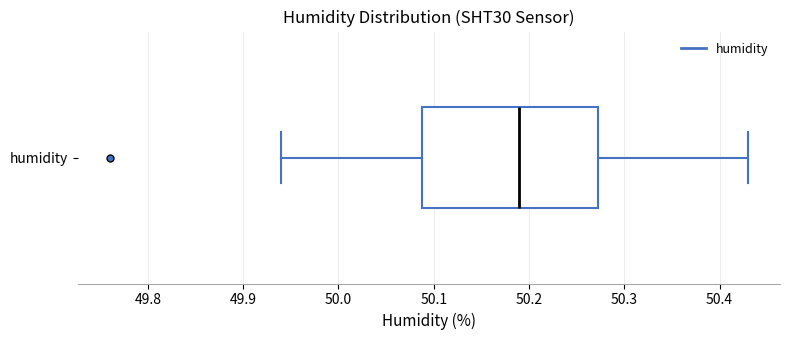

Where does the median line of the box for humidity sit on the x-axis? The values are not printed on the chart, so give them approximately, as read against the axis.

50.19